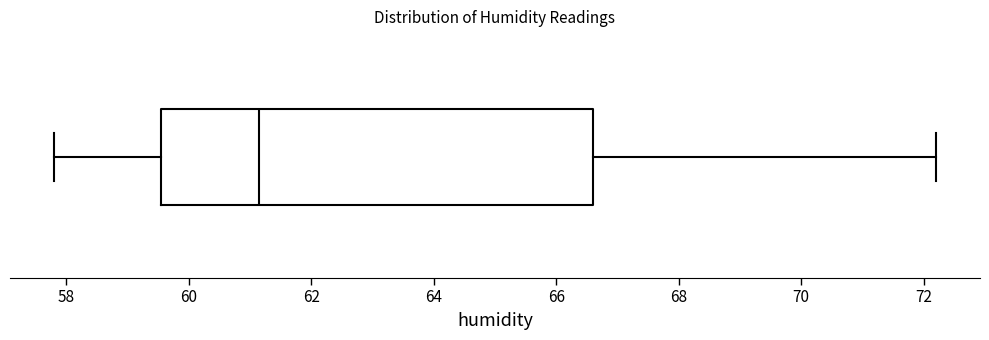

Where does the left whisker of the box end on the x-axis? The values are not printed on the chart, so give them approximately, as read against the axis.

57.8